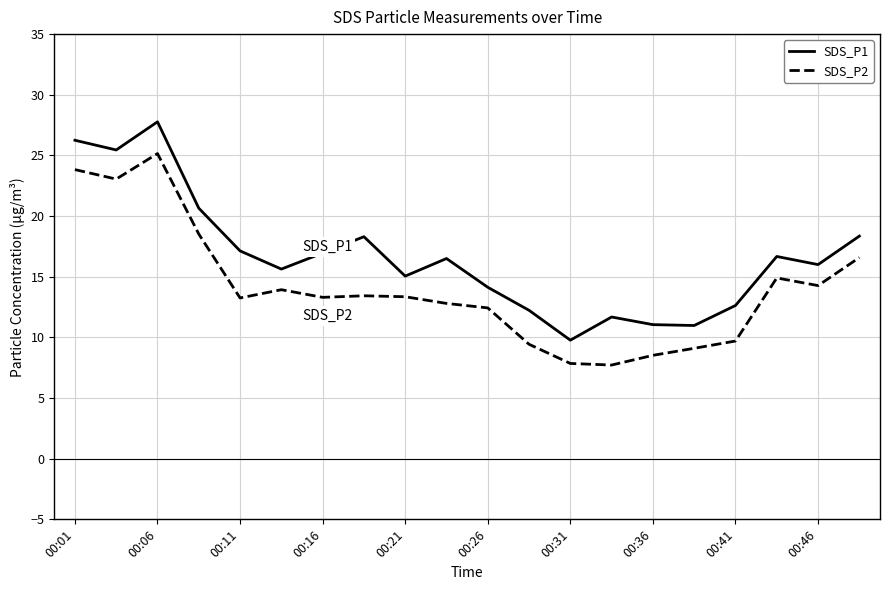

True or false: SDS_P1 and SDS_P2 intersect in this chart.

False